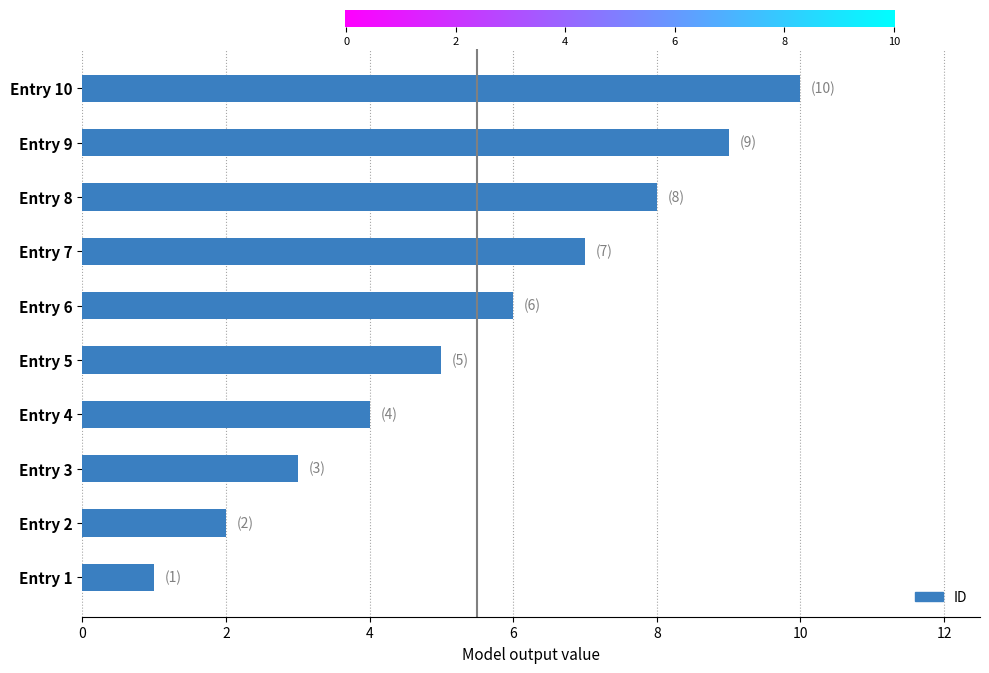

What is the difference between the second highest and second lowest values?

7